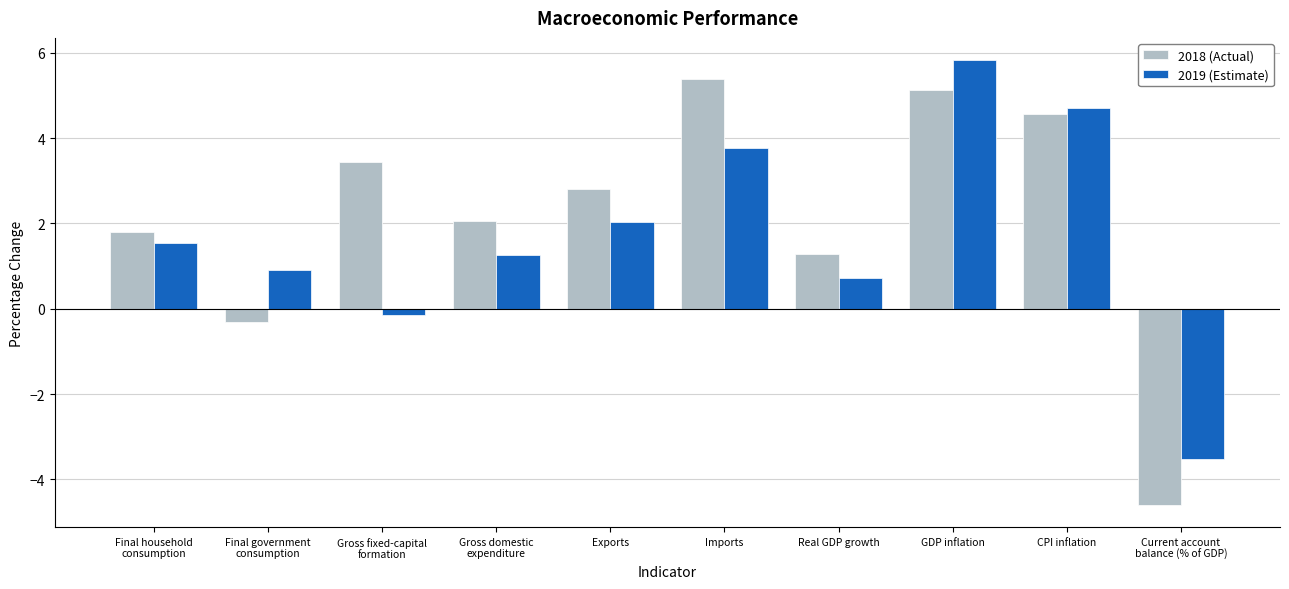

How many data points in 2019 (Estimate) are less than 1?

4